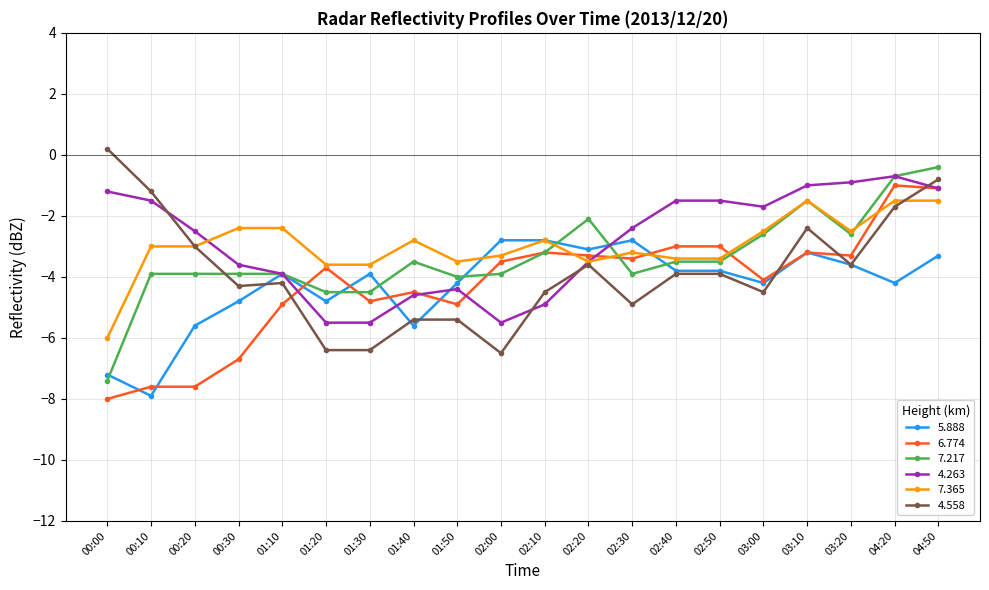

Is the value of 7.217 at 00:20 greater than the value of 5.888 at 02:30?

No